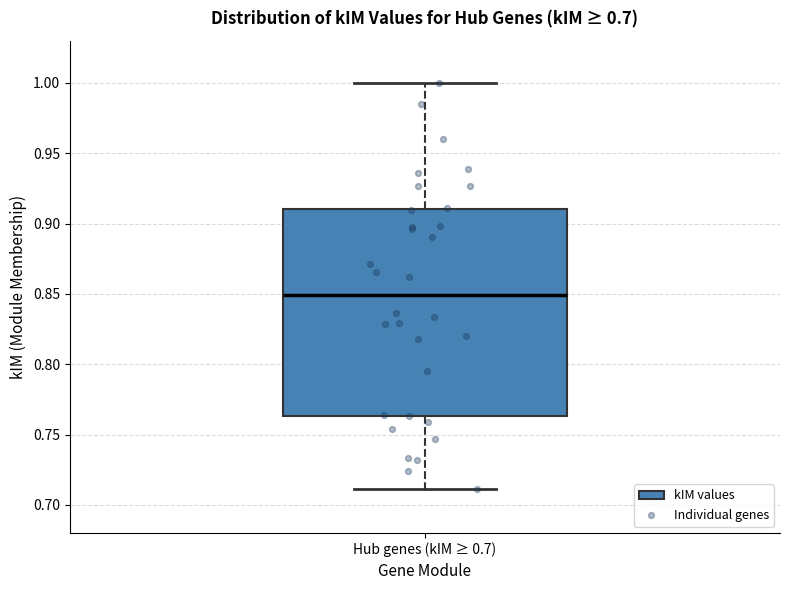

Read this box plot against the y-axis: the position of the median line, the range covered by the box, and the ends of both whiskers. The values are not printed on the chart, so give them approximately, as read against the axis.

median 0.850, box 0.765 to 0.910, whiskers 0.710 to 1.000